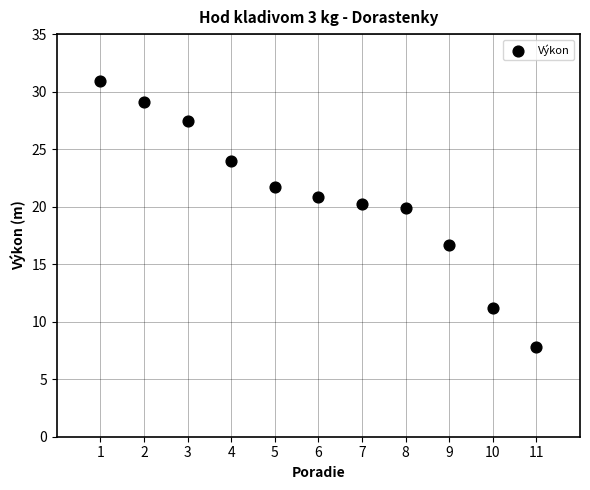

What Y value in the scatter plot is closest to 19?

19.9